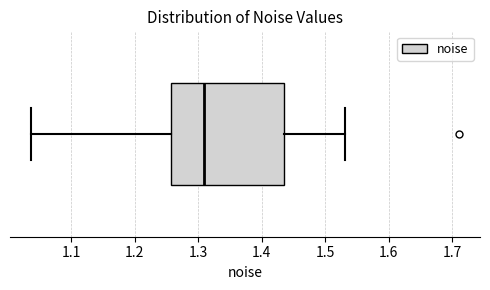

Where is the left edge of the box on the x-axis? The values are not printed on the chart, so give them approximately, as read against the axis.

1.26